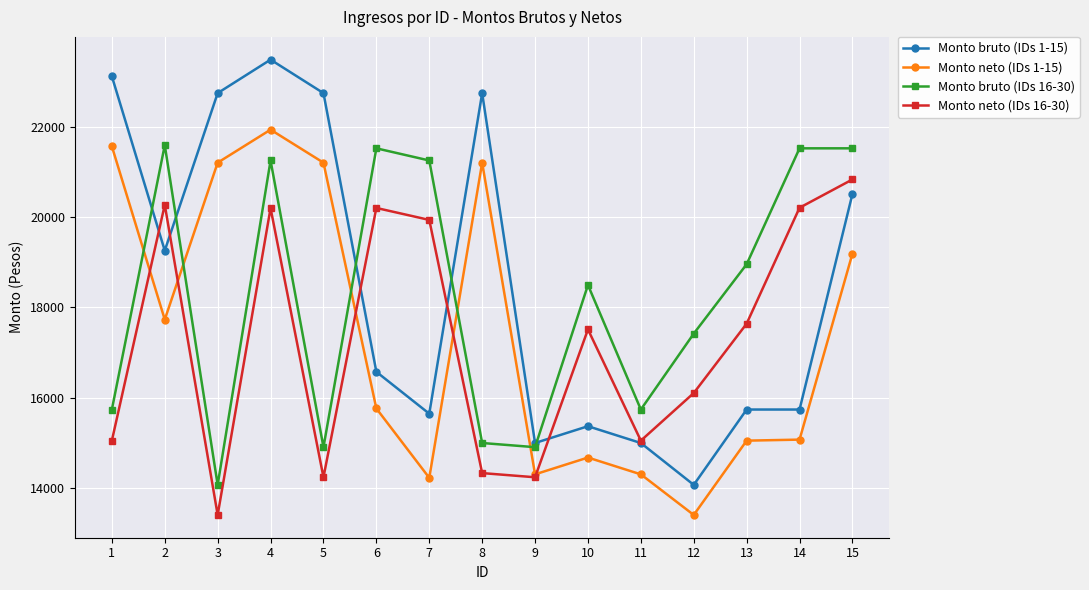

At 6, list the series in order from largest to smallest.

Monto bruto (IDs 16-30), Monto neto (IDs 16-30), Monto bruto (IDs 1-15), Monto neto (IDs 1-15)